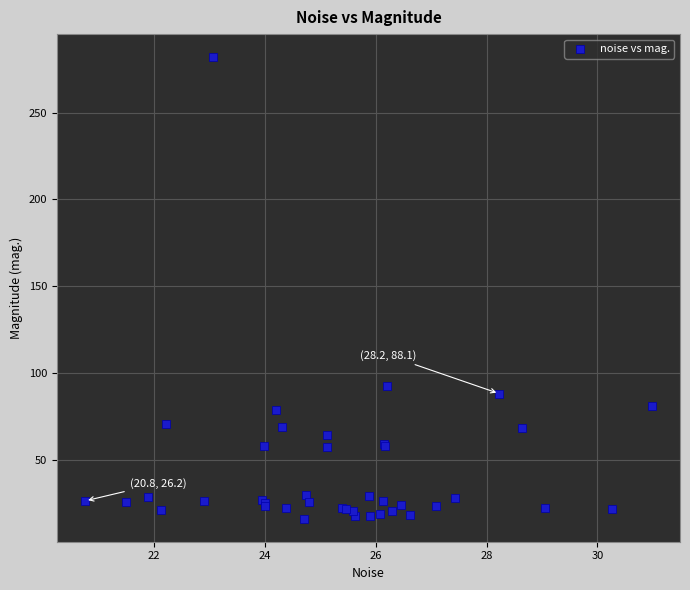

What Y value in the scatter plot is closest to 148?

92.7